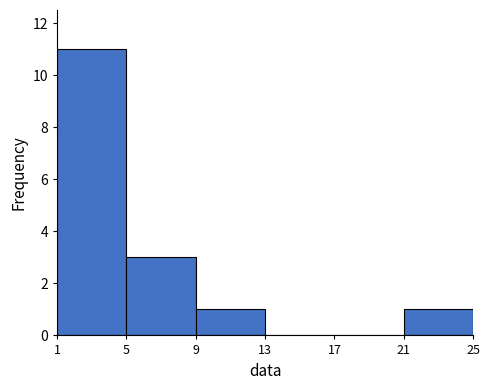

Reading left to right, transcribe this chart: for each bar, give the range it covers on the x-axis and its height. The values are not printed on the chart, so give them approximately, as read against the axis.

1 to 5: 11
5 to 9: 3
9 to 13: 1
13 to 17: 0
17 to 21: 0
21 to 25: 1